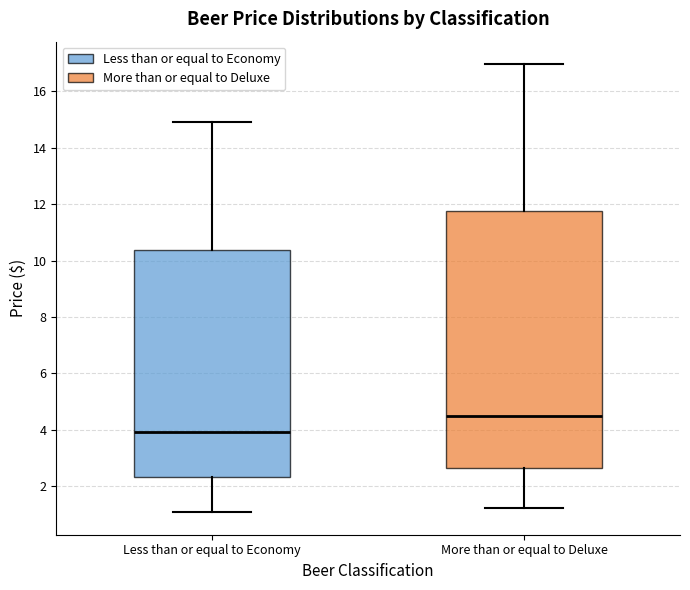

Reading left to right, read every box against the y-axis: the position of its median line, the range the box covers, and the ends of its whiskers. The values are not printed on the chart, so give them approximately, as read against the axis.

Less than or equal to Economy: median 4.0, box 2.4 to 10.4, whiskers 1.0 to 15.0
More than or equal to Deluxe: median 4.4, box 2.6 to 11.8, whiskers 1.2 to 17.0